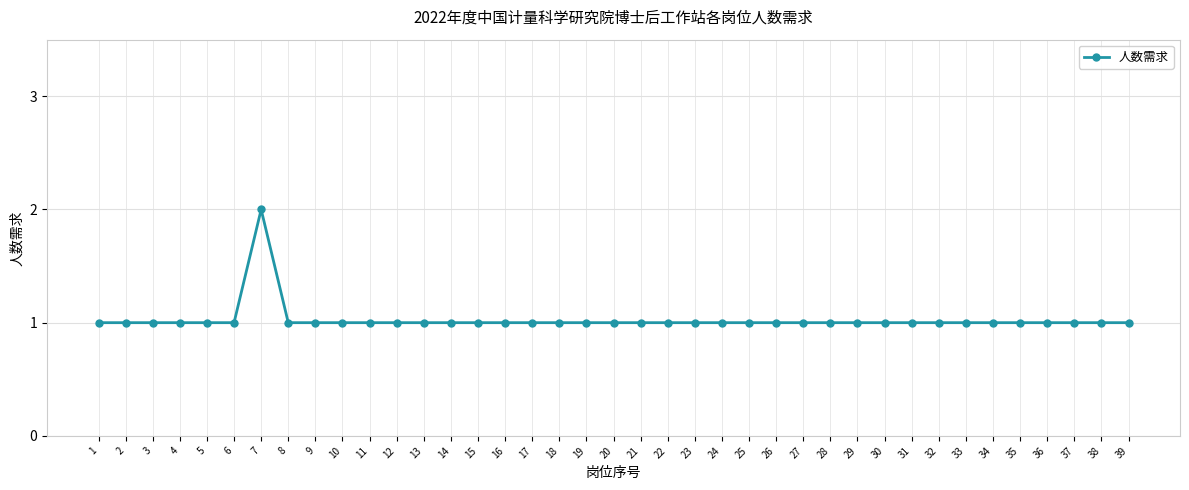

Reading right to left, transcribe all the data shown in this chart.

39=1	38=1	37=1	36=1	35=1	34=1	33=1	32=1	31=1	30=1	29=1	28=1	27=1	26=1	25=1	24=1	23=1	22=1	21=1	20=1	19=1	18=1	17=1	16=1	15=1	14=1	13=1	12=1	11=1	10=1	9=1	8=1	7=2	6=1	5=1	4=1	3=1	2=1	1=1